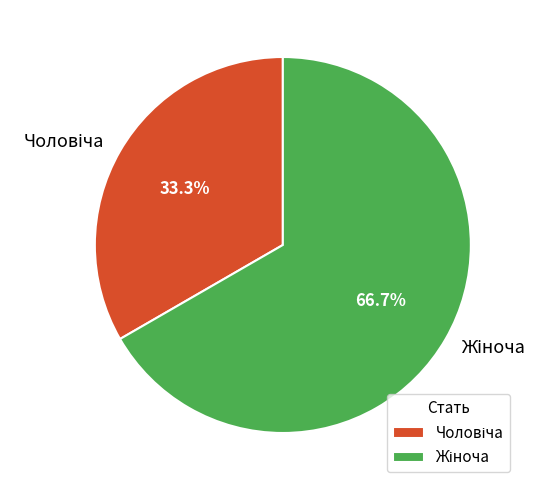

Is there a majority slice in this chart?

Yes